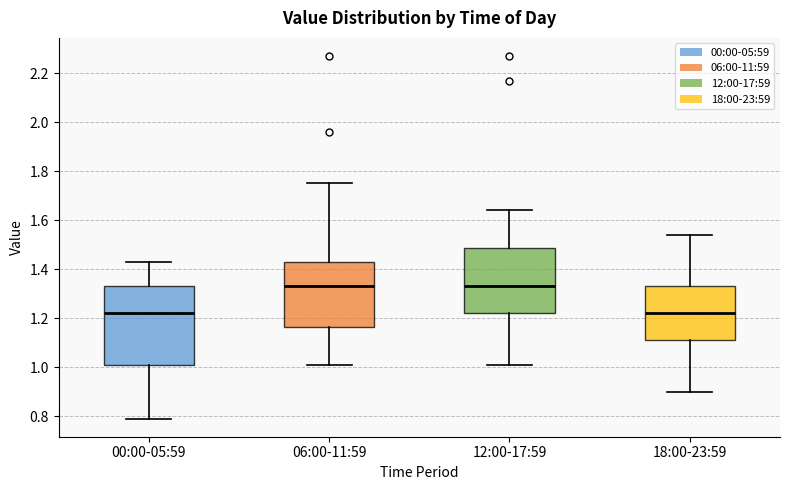

Where is the lower edge of the box for 00:00-05:59 on the y-axis? The values are not printed on the chart, so give them approximately, as read against the axis.

1.02